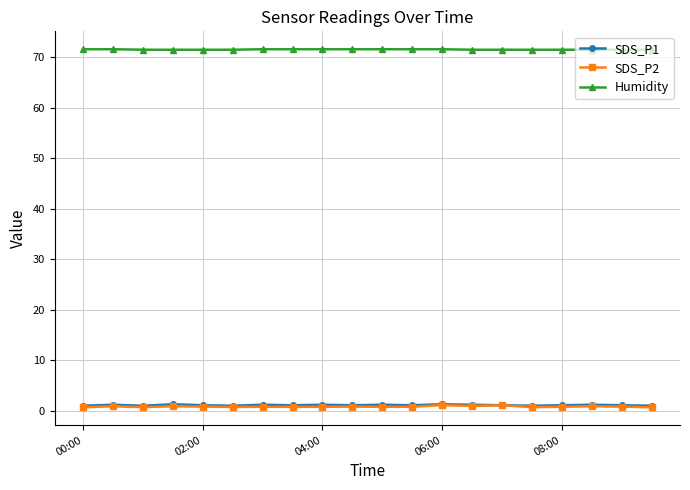

True or false: SDS_P2 has more than 1 points higher than both neighbors.

True